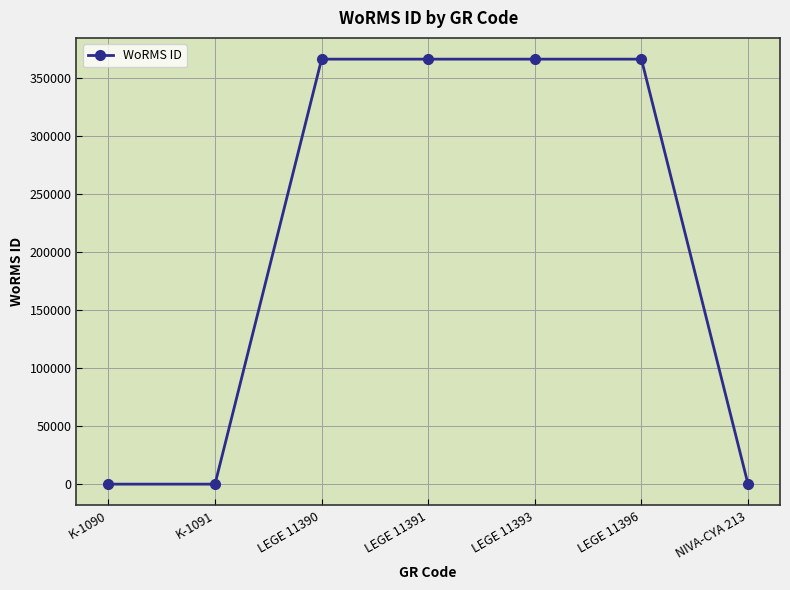

What is the difference between the maximum and second lowest values?

366598